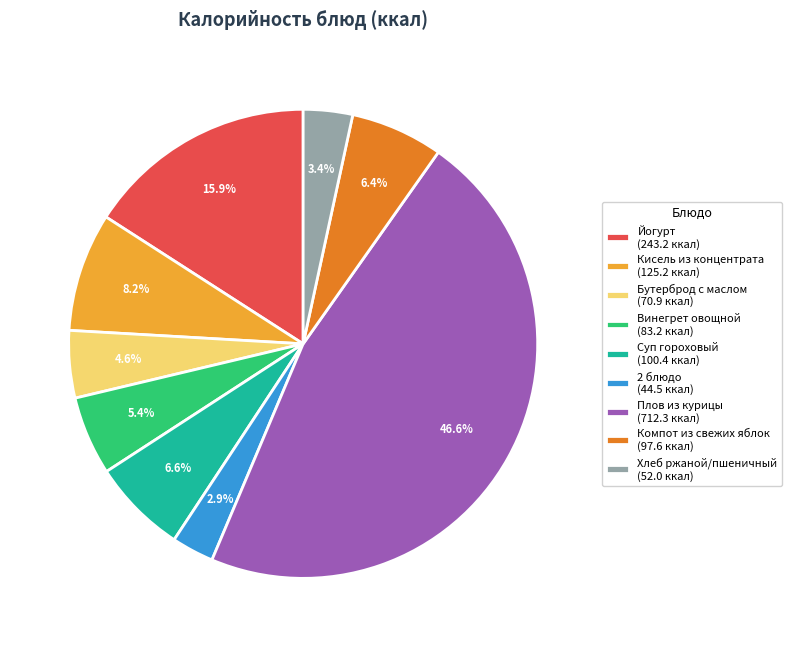

Is it true that Винегрет овощной is 5% of the pie?

True